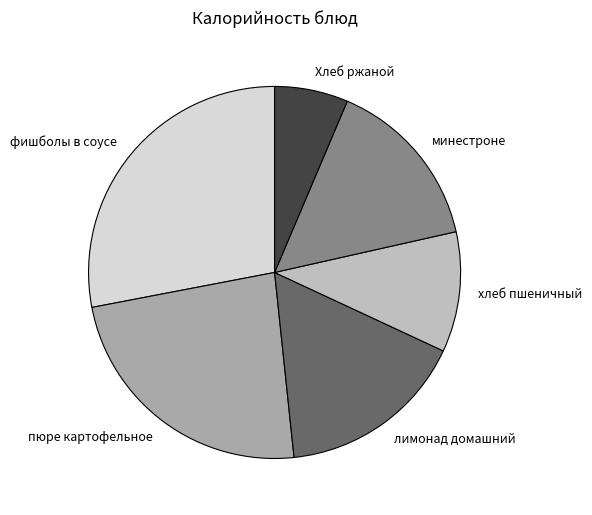

Do хлеб пшеничный and пюре картофельное together represent more than half of the pie?

No